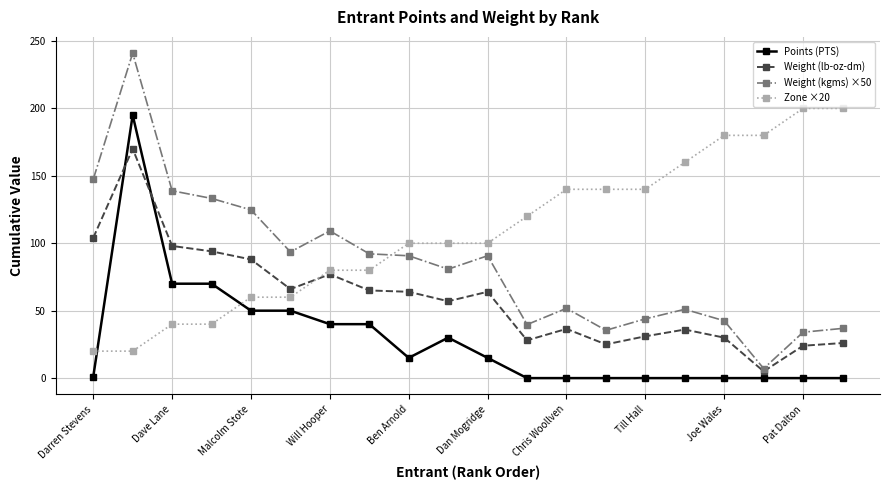

List the series in order of their overall mean, highest first.

Zone ×20, Weight (kgms) ×50, Weight (lb-oz-dm), Points (PTS)